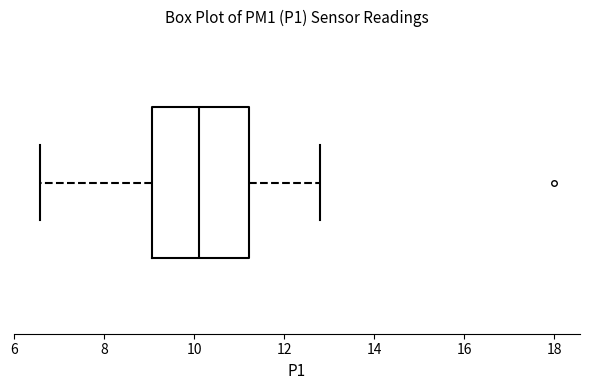

Where is the left edge of the box on the x-axis? The values are not printed on the chart, so give them approximately, as read against the axis.

9.0